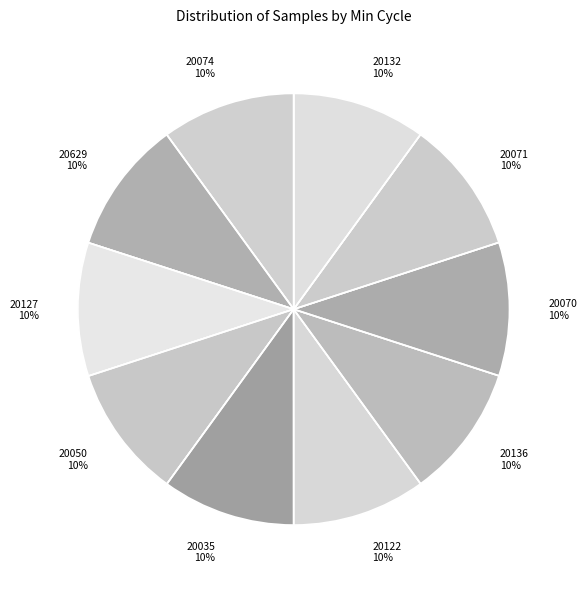

To the nearest percent, what is the average slice percentage?

10%